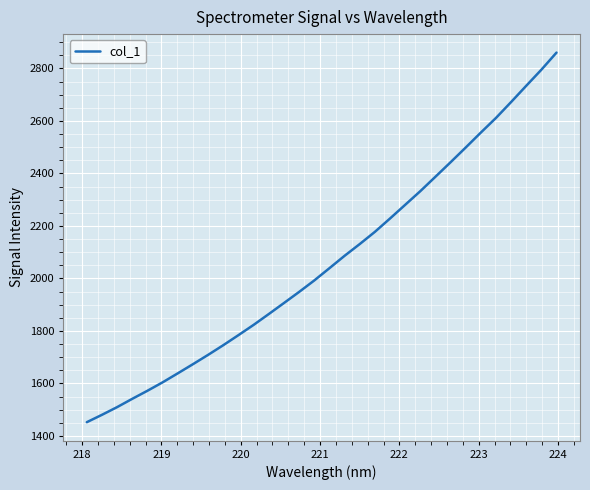

True or false: the data has more than 2 interior local peaks.

False